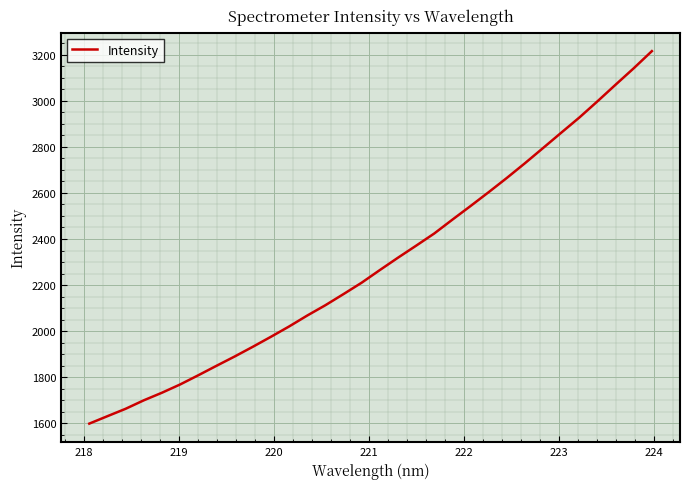

What is the minimum value shown in the chart?

1599.3